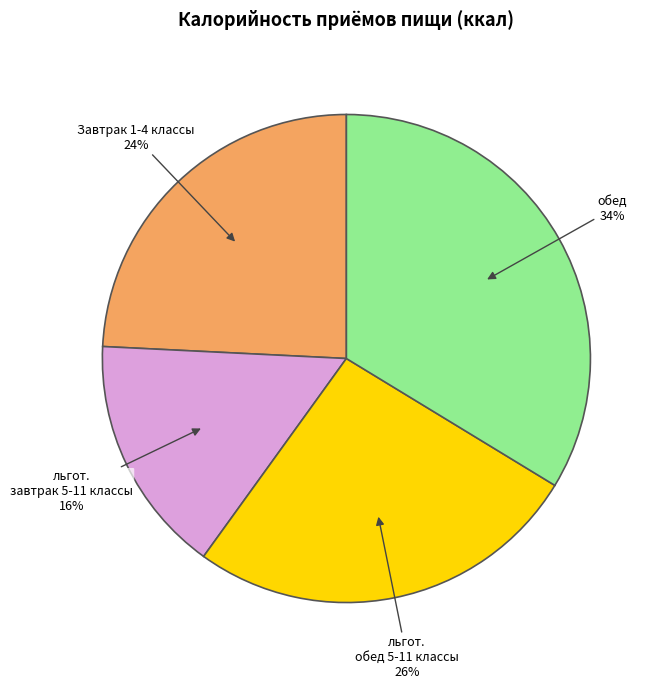

How many slices are in this pie chart?

4